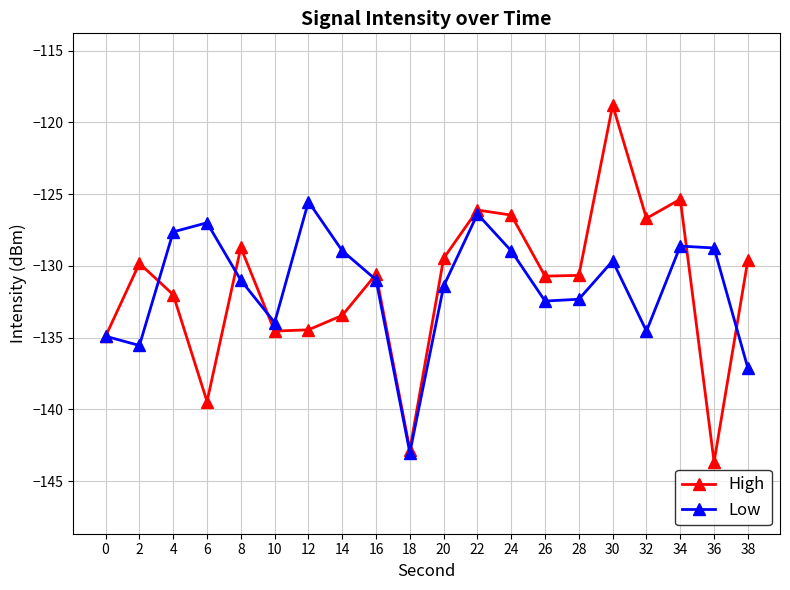

What is the spread (max minus min) of values at 12?

8.9